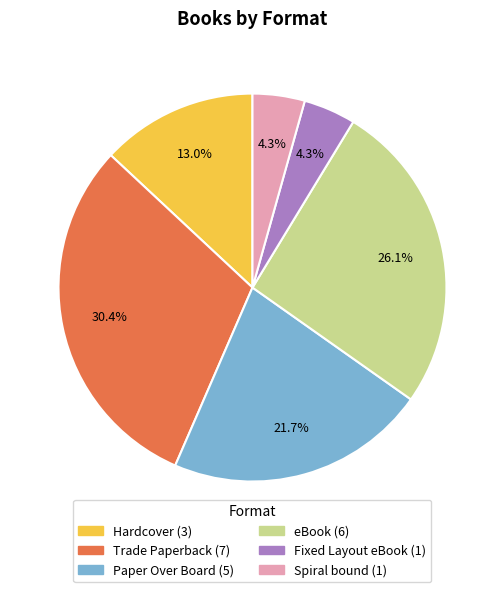

How many slices are in this pie chart?

6